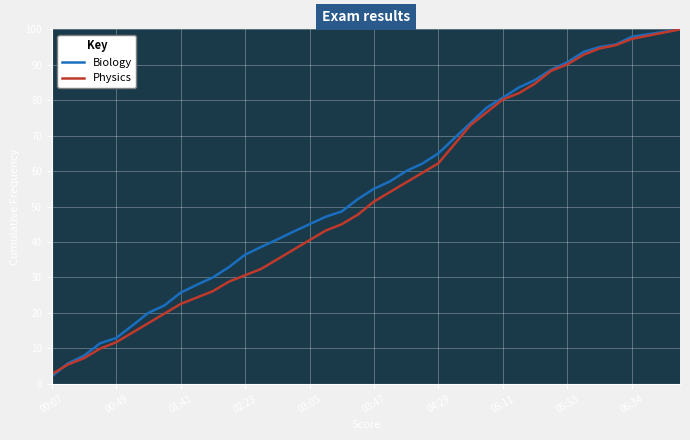

What is the minimum value shown in the chart?

2.1